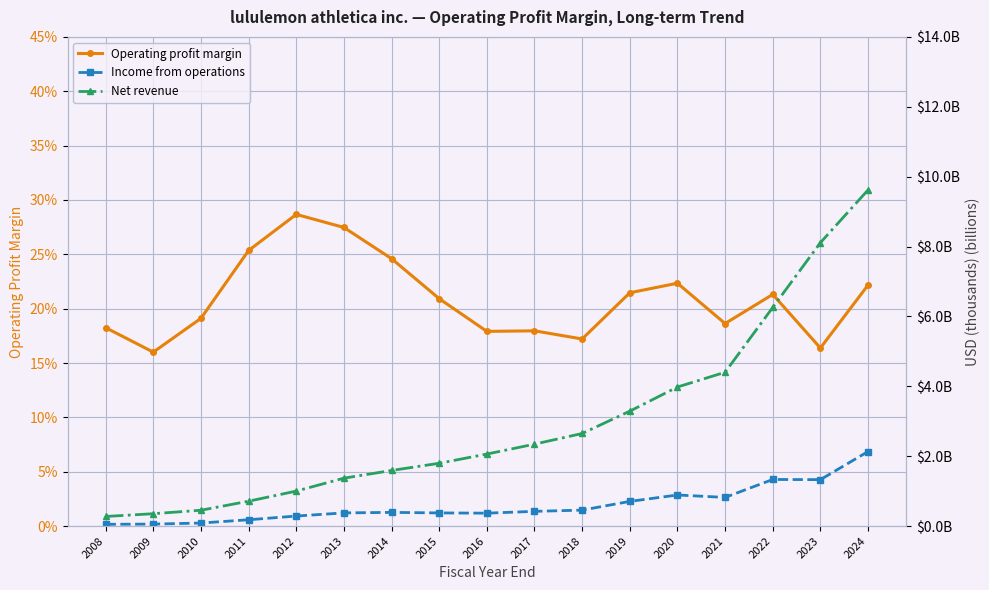

Is it true that Operating profit margin equals 0.5 at 2012?

False